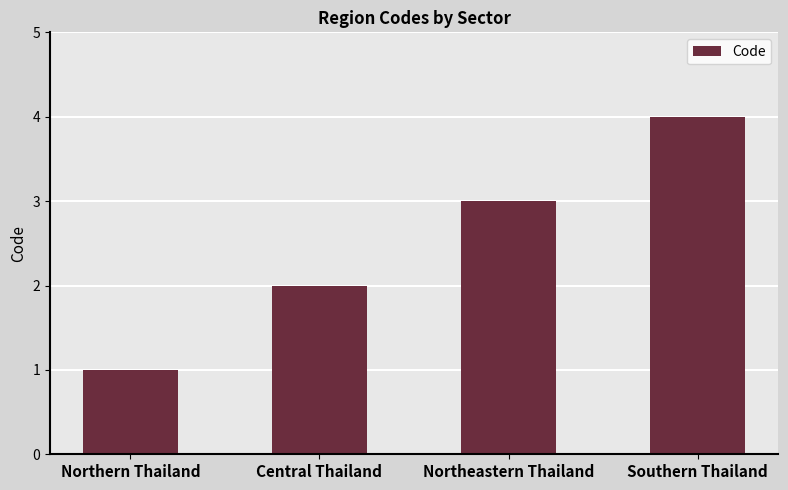

Between Southern Thailand and Northeastern Thailand, which is larger?

Southern Thailand